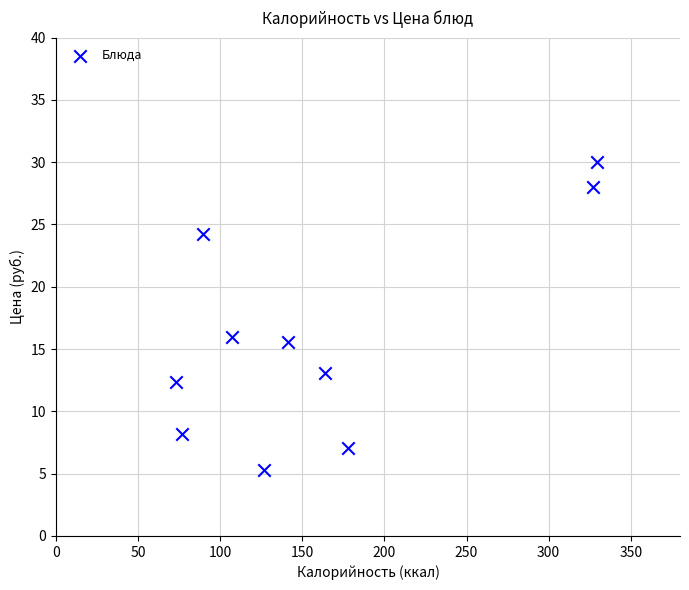

What is the range of Y values (max minus min)?

24.8